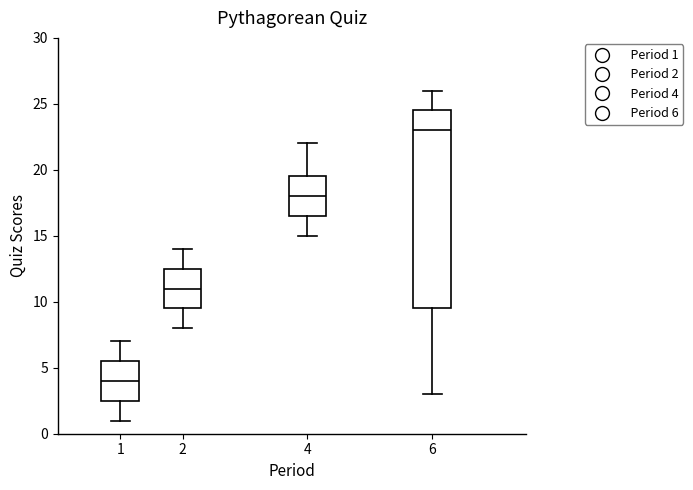

Where is the lower edge of the box at x = 1 on the y-axis? The values are not printed on the chart, so give them approximately, as read against the axis.

2.5